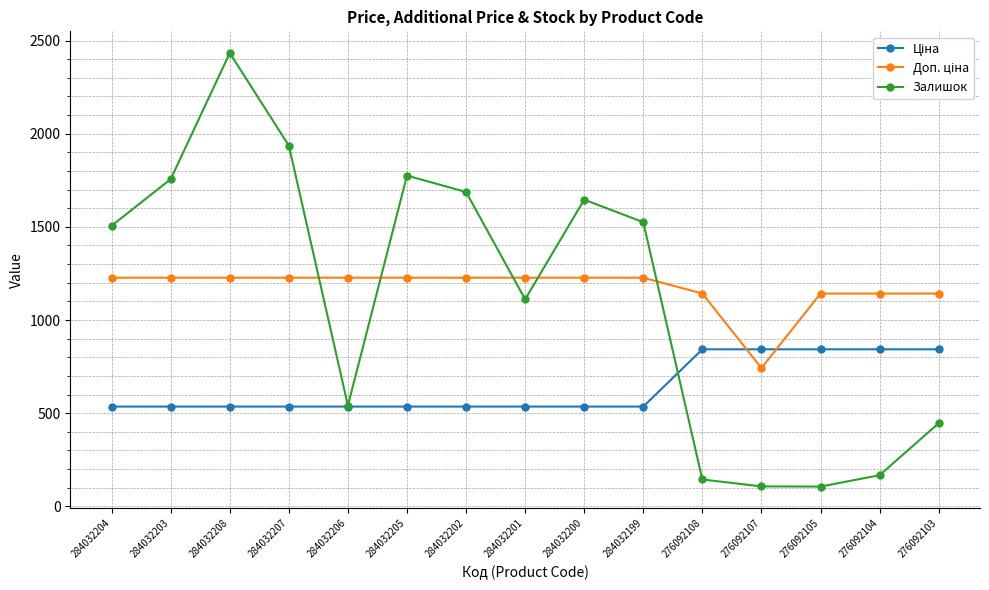

What is the minimum value shown in the chart?

106.0